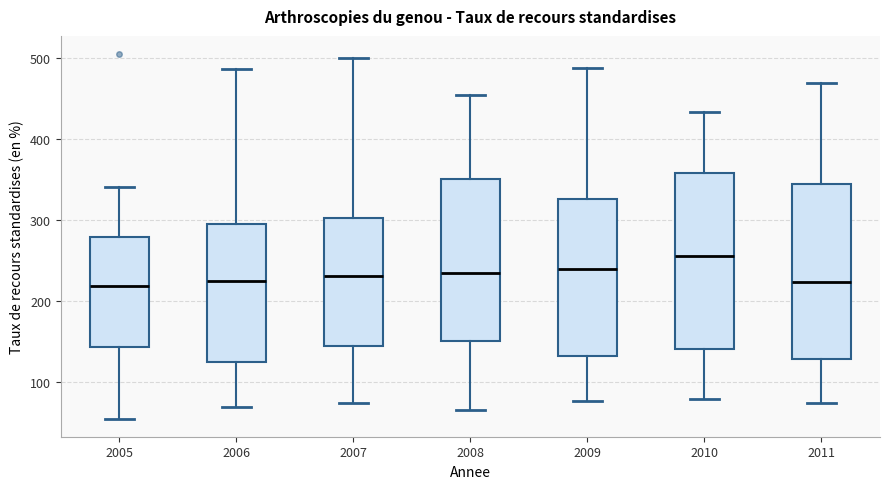

Where does the lower whisker of the box at x = 2006 end on the y-axis? The values are not printed on the chart, so give them approximately, as read against the axis.

70